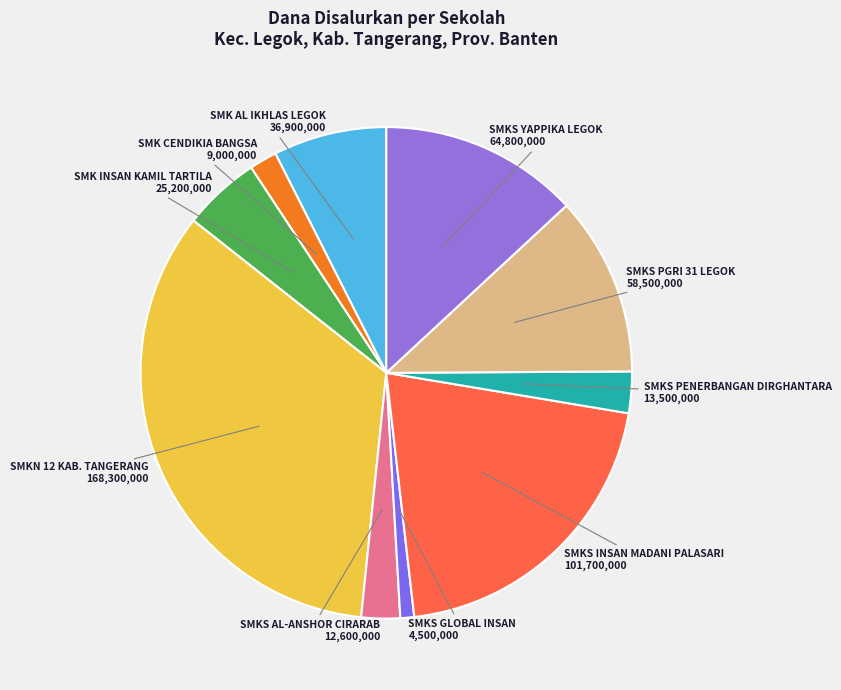

Approximately how many times larger is the value at SMK CENDIKIA BANGSA compared to SMKS GLOBAL INSAN?

2.0